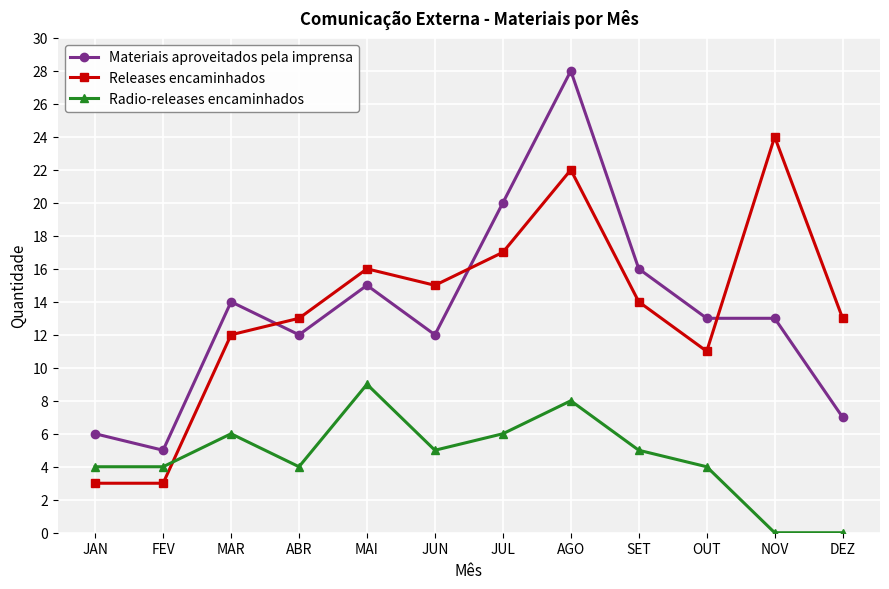

Where does the Releases encaminhados series first go above 14?

MAI